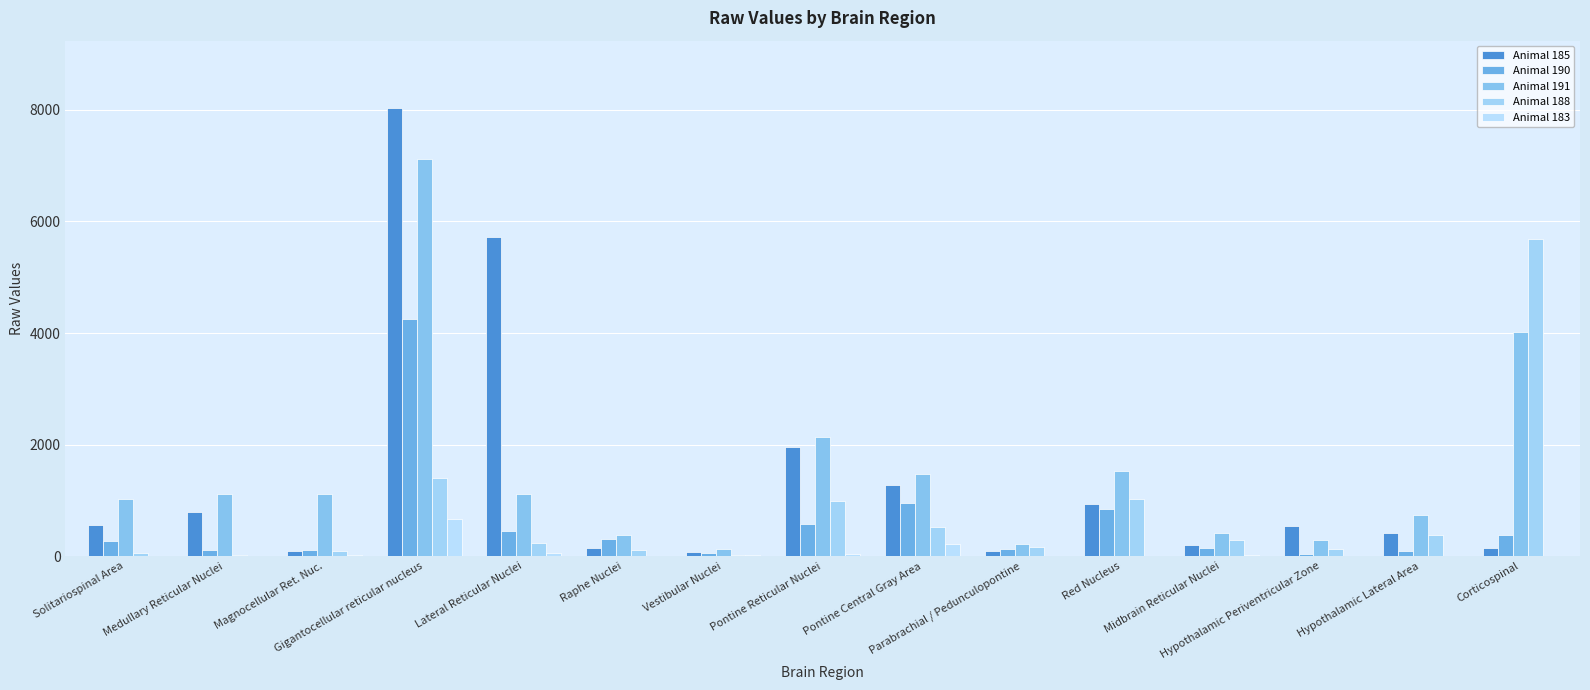

Is it true that Animal 185 equals 431 at Red Nucleus?

False